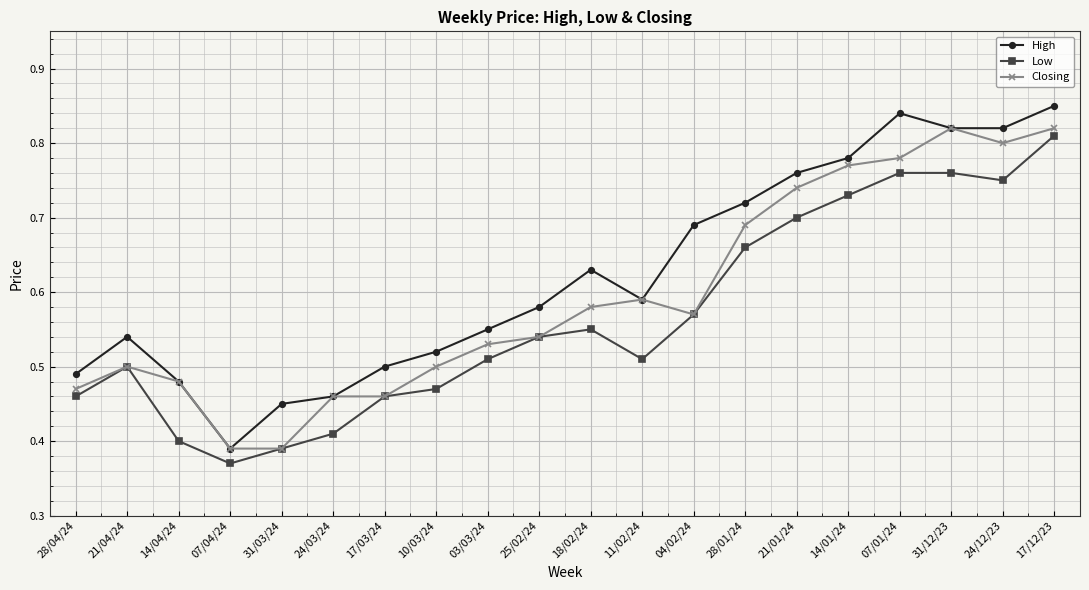

Does the chart display data point markers on the line(s)?

Yes